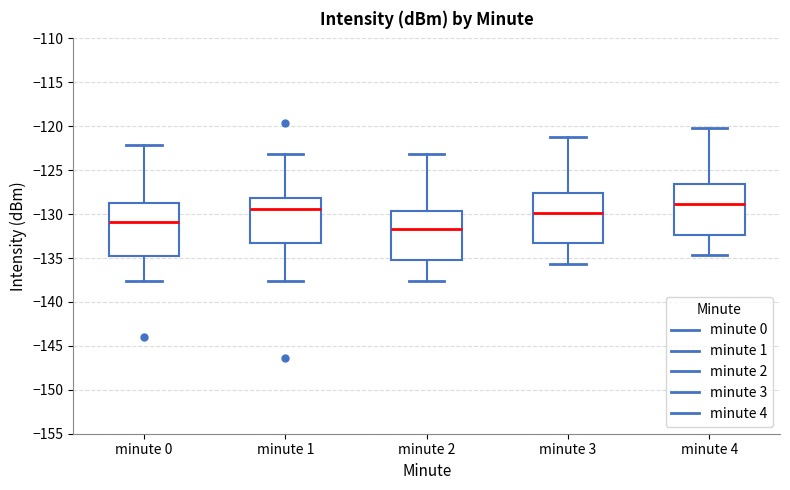

Which box has the highest median line?

minute 4